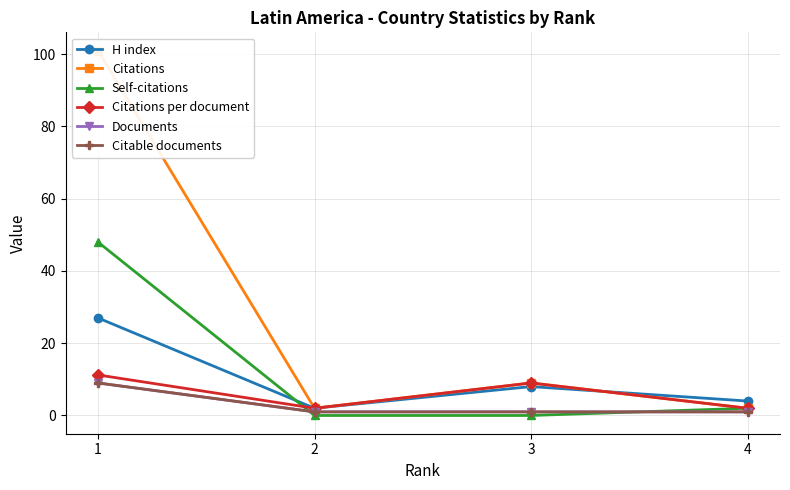

At which label is Documents closest to 5?

4